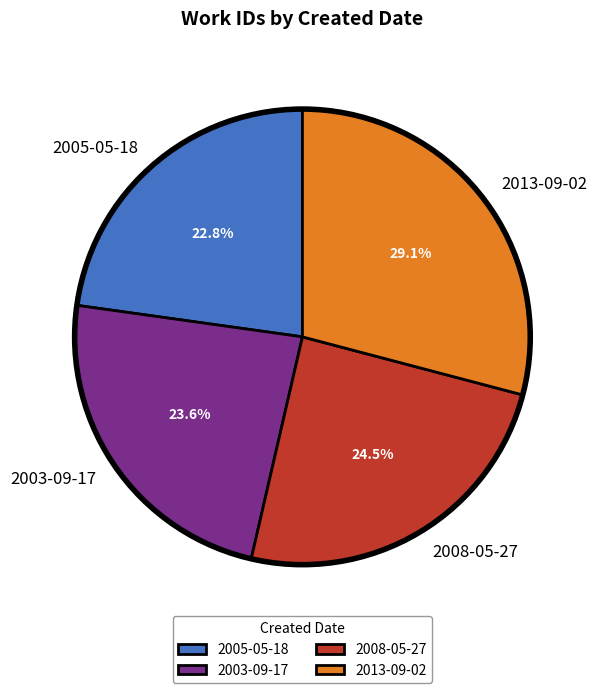

To the nearest percent, what is the combined percentage of 2003-09-17 and 2008-05-27?

48%